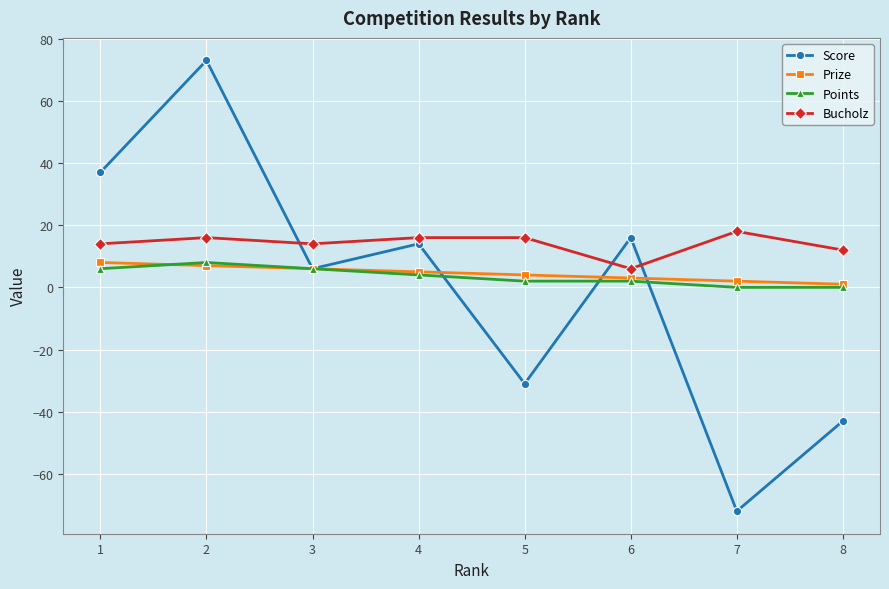

The value of Prize at 4 is 5. True or false?

True